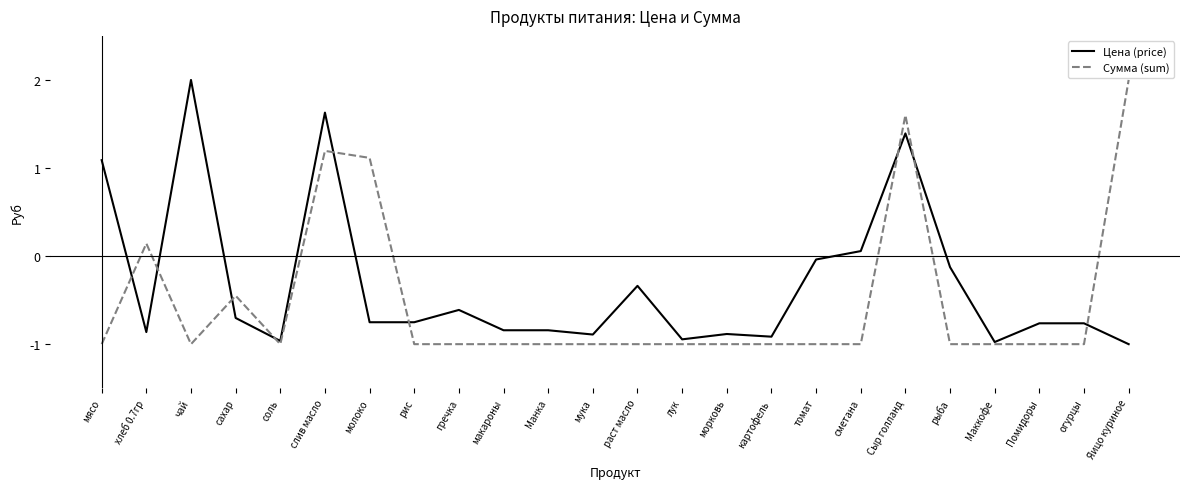

The Сумма (sum) series shows -1.0 at морковь. True or false?

True